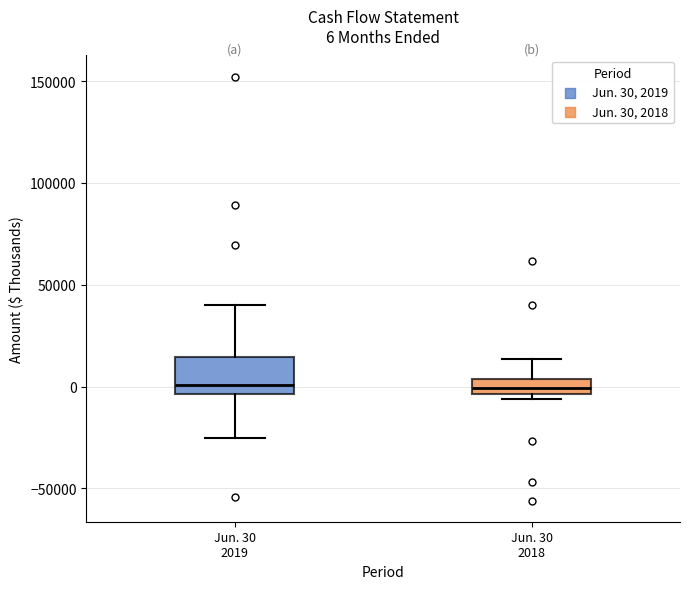

Which box is the tallest, from its lower edge to its upper edge?

Jun. 30 2019